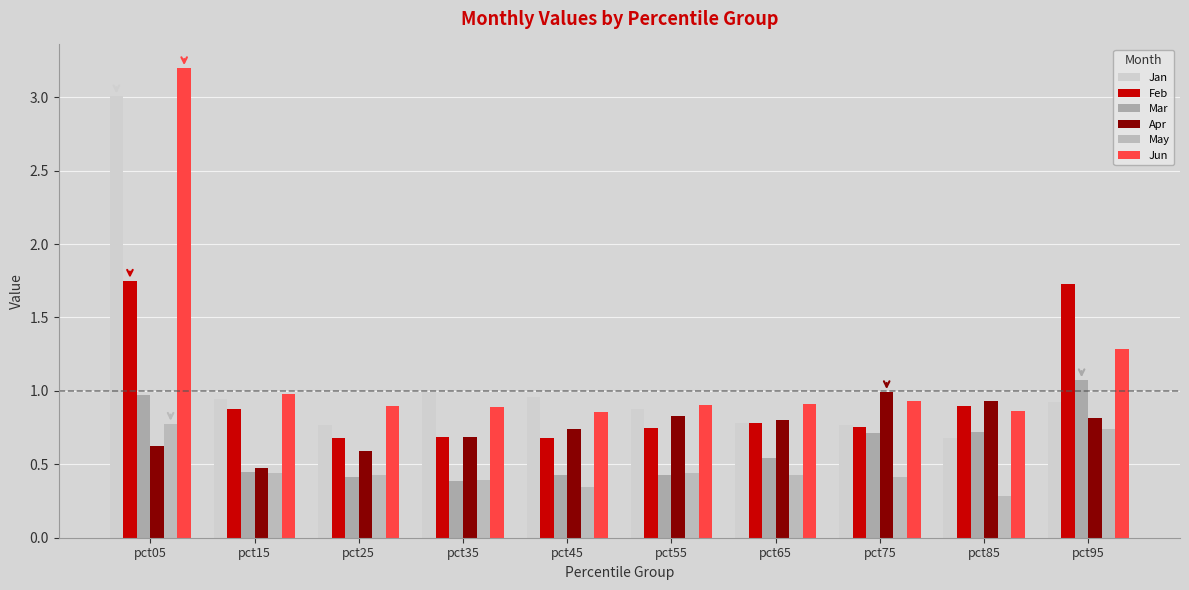

What is the value of the May bar at the 5th from the left?

0.3